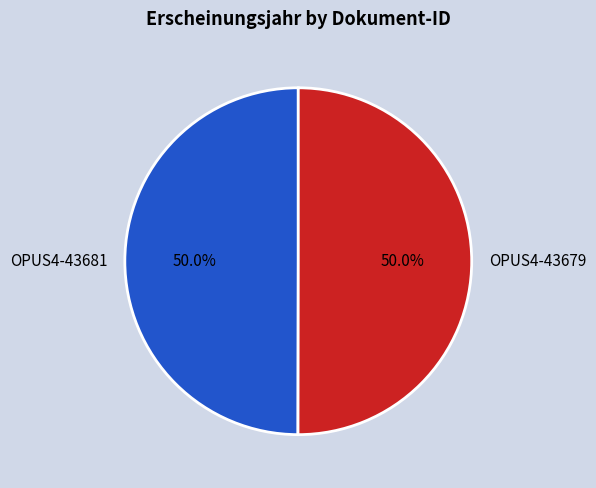

What is the ratio of the value at OPUS4-43681 to the value at OPUS4-43679?

1.0